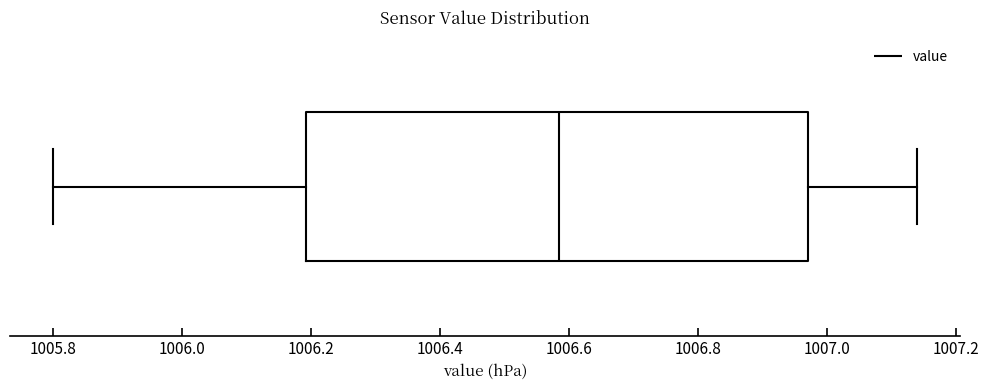

Transcribe this box plot: give where the median line is, the range the box spans, and where the two whiskers end, as read against the x-axis. The values are not printed on the chart, so give them approximately, as read against the axis.

median 1006.58, box 1006.20 to 1006.98, whiskers 1005.80 to 1007.14